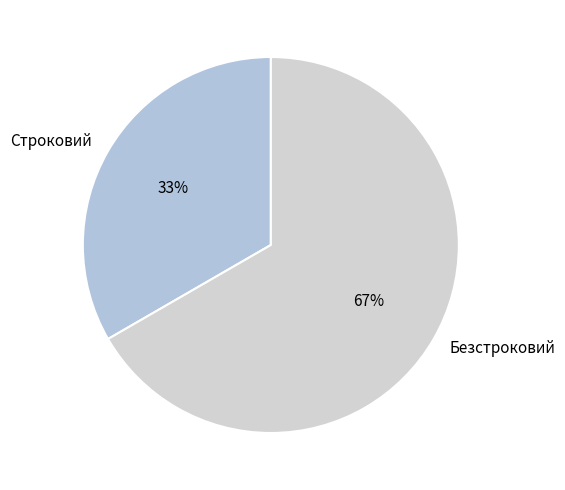

What is the smallest slice in the pie chart?

Строковий